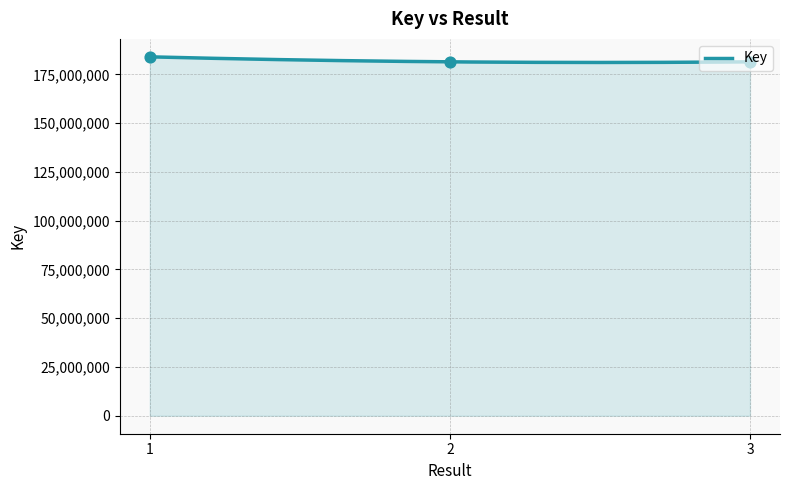

Between 2 and 3, which is larger?

2